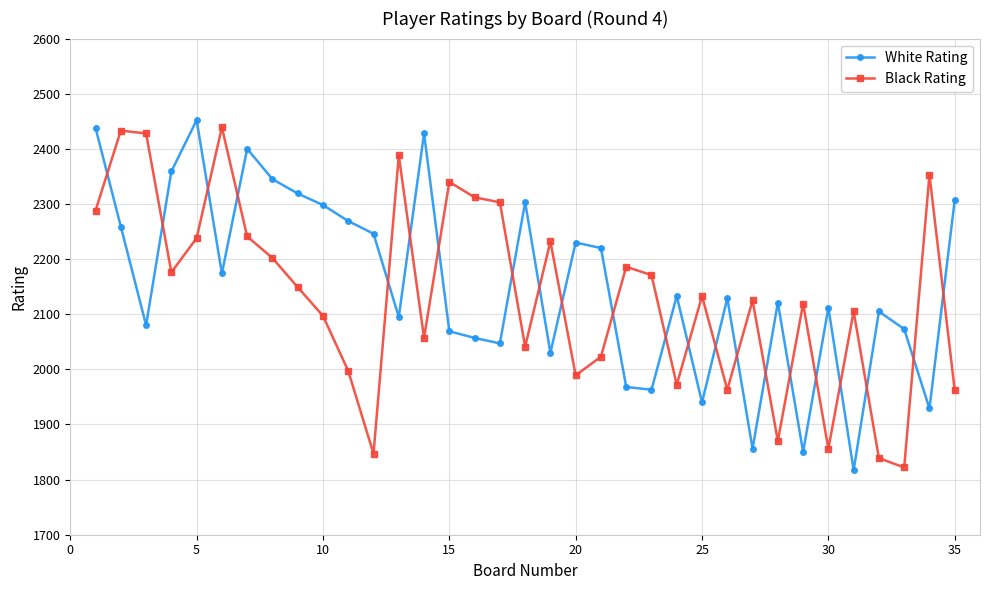

After their last crossing, which series has the higher values: Black Rating or White Rating?

White Rating